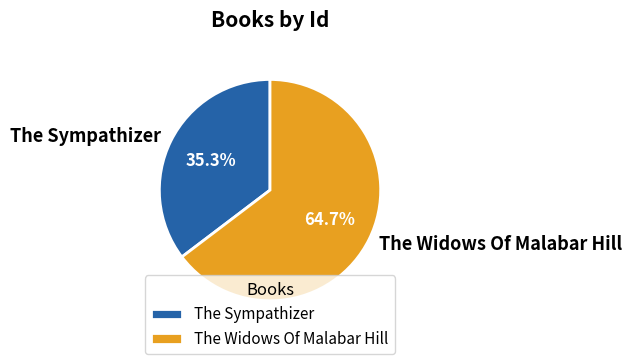

Does any single category account for the majority?

Yes